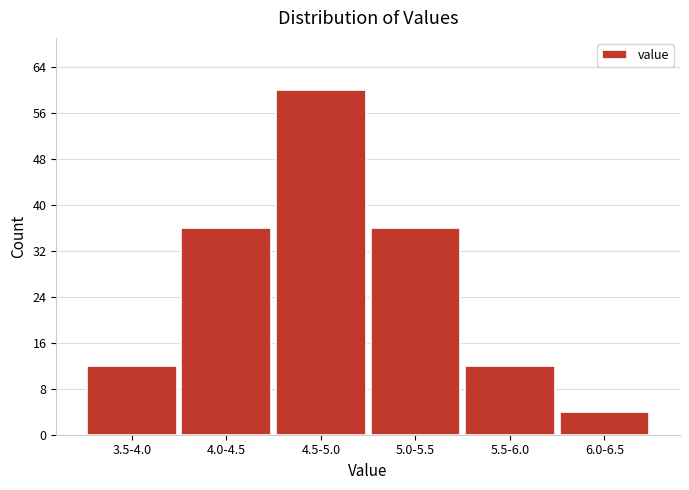

Reading left to right, extract all data points from this chart.

12	36	60	36	12	4